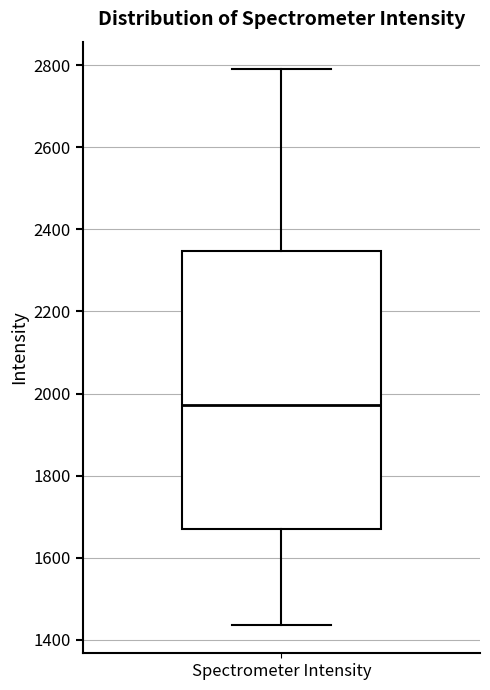

Read this box plot against the y-axis: the position of the median line, the range covered by the box, and the ends of both whiskers. The values are not printed on the chart, so give them approximately, as read against the axis.

median 1980, box 1680 to 2340, whiskers 1440 to 2780